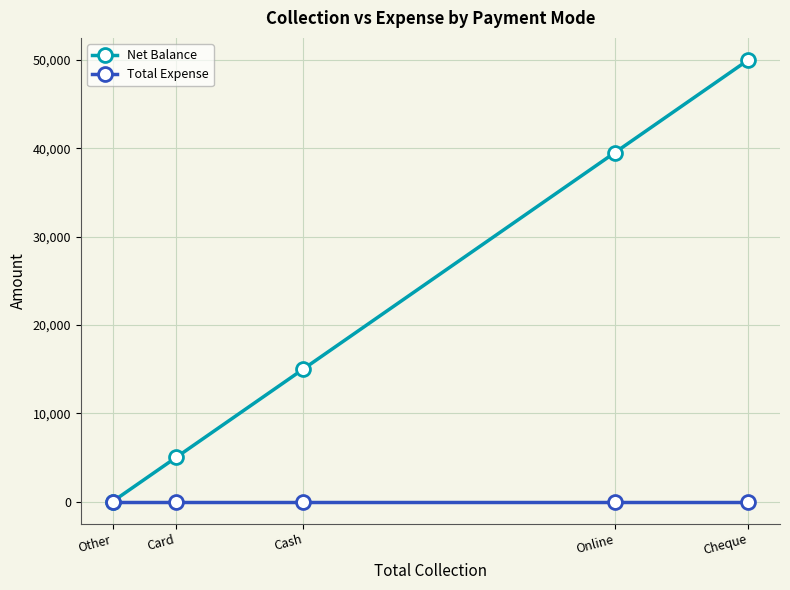

True or false: Net Balance has more than 0 points higher than both neighbors.

False